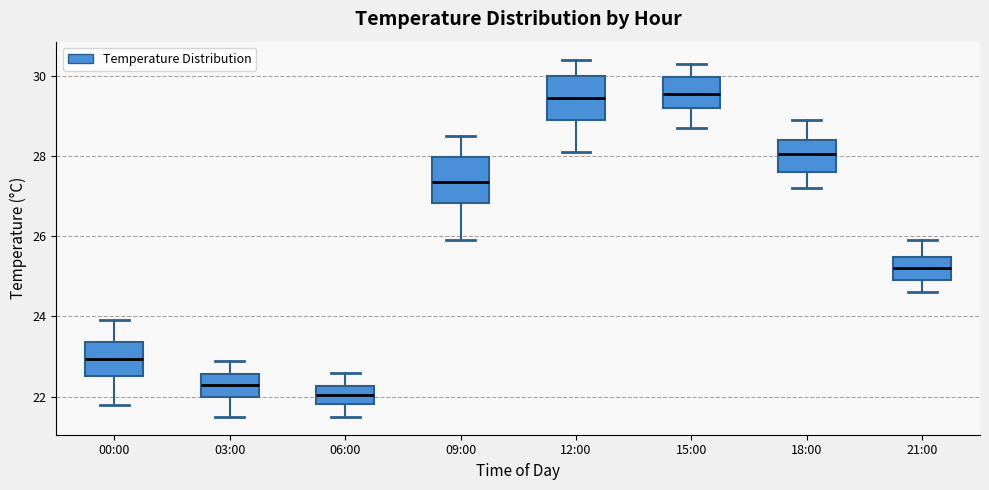

Where is the upper edge of the box for 18:00 on the y-axis? The values are not printed on the chart, so give them approximately, as read against the axis.

28.4